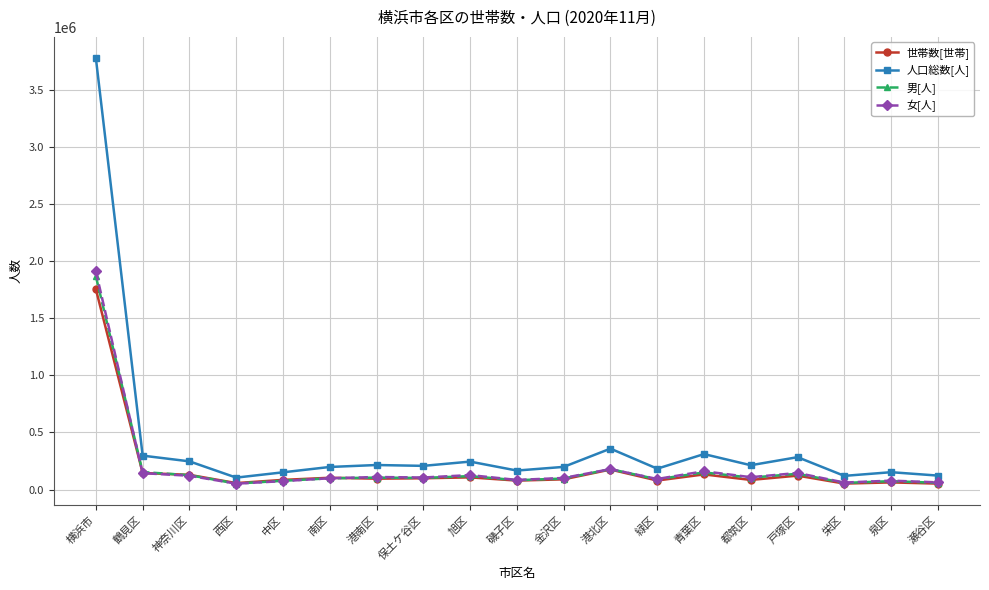

Does the chart have visible grid lines?

Yes